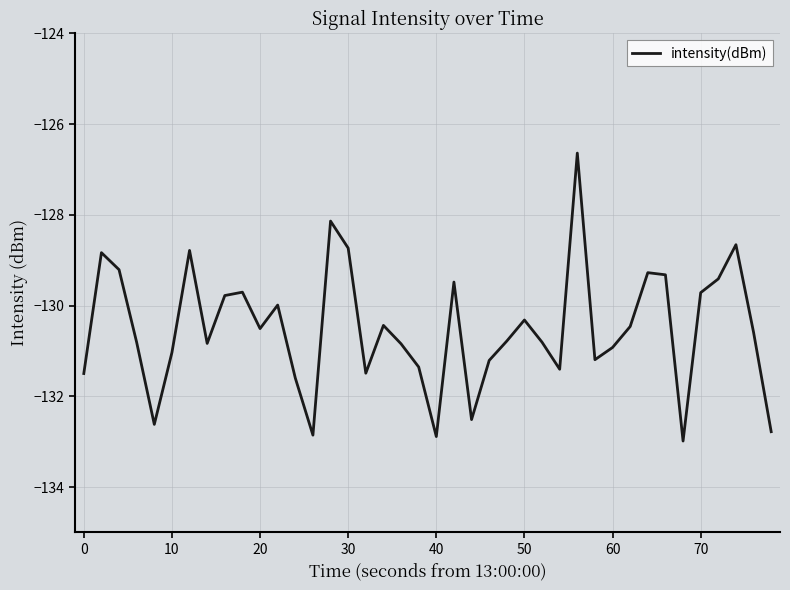

How many lines are shown in the chart?

1